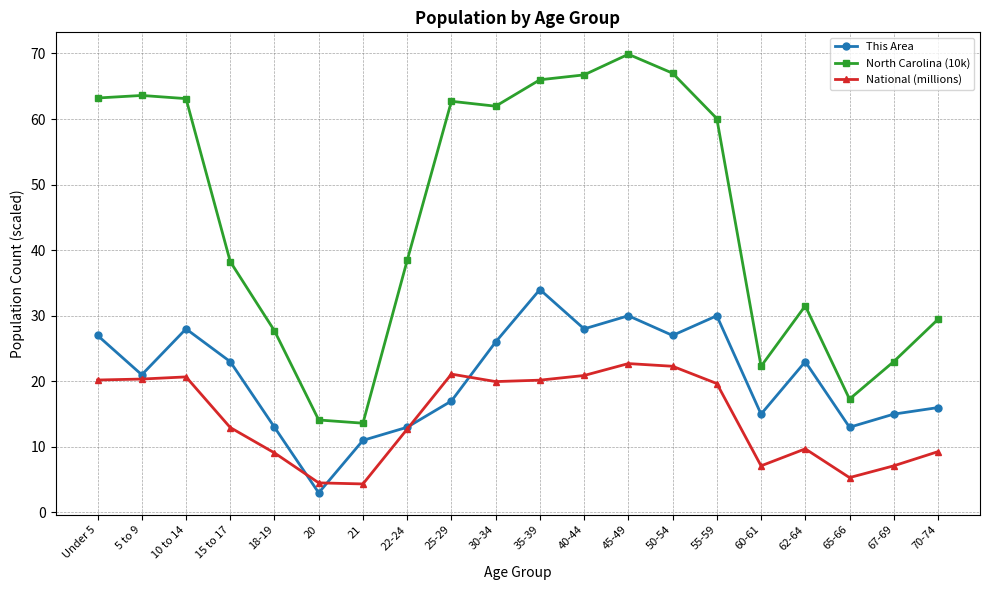

What is the label of the 8th point from the right?

45-49